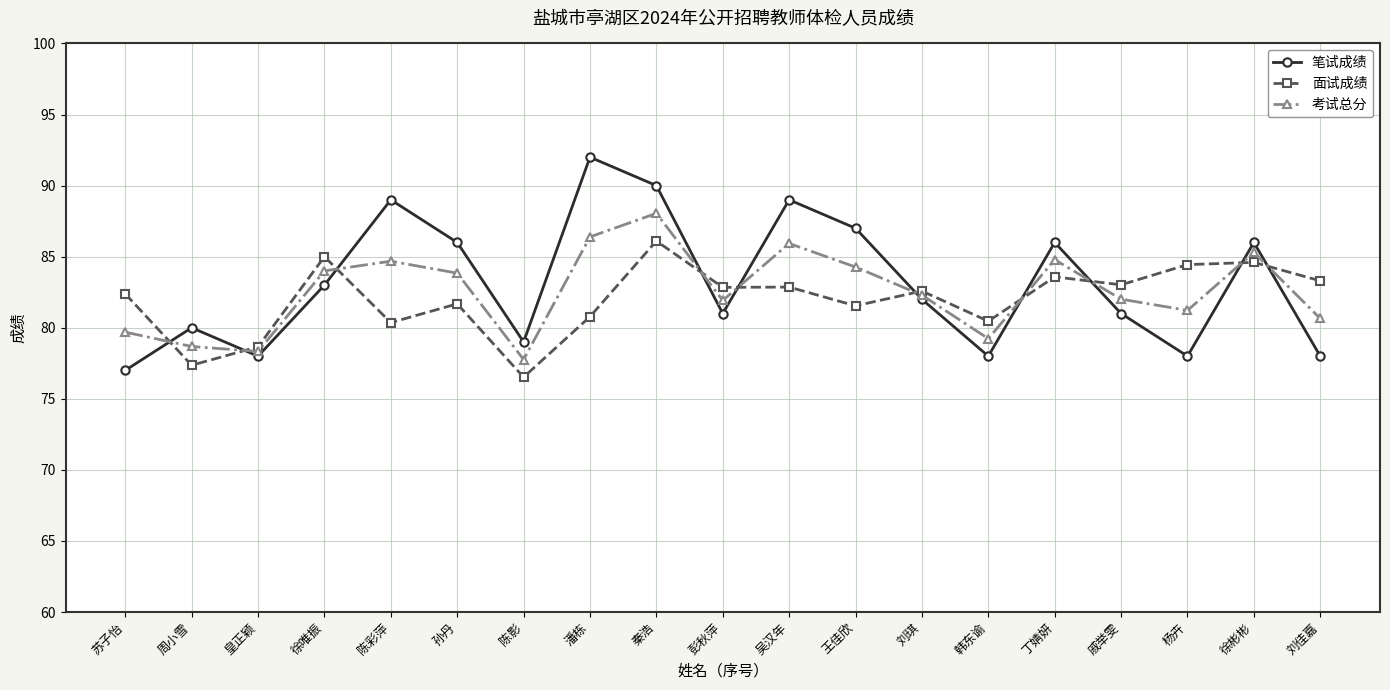

What is the approximate value of 笔试成绩 at 徐唯振?

83.0